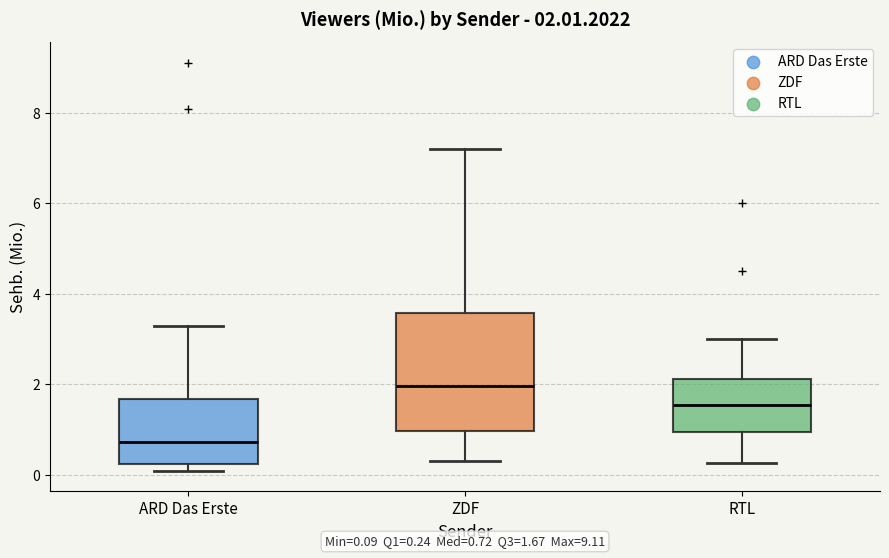

Comparing the boxes themselves (not the whiskers), which one is the tallest?

ZDF